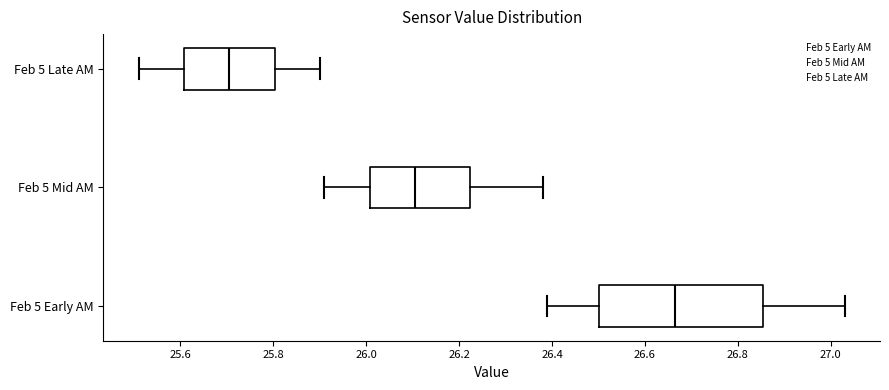

Reading bottom to top, read every box against the x-axis: the position of its median line, the range the box covers, and the ends of its whiskers. The values are not printed on the chart, so give them approximately, as read against the axis.

Feb 5 Early AM: median 26.66, box 26.50 to 26.86, whiskers 26.40 to 27.04
Feb 5 Mid AM: median 26.10, box 26.00 to 26.22, whiskers 25.92 to 26.38
Feb 5 Late AM: median 25.70, box 25.60 to 25.80, whiskers 25.52 to 25.90